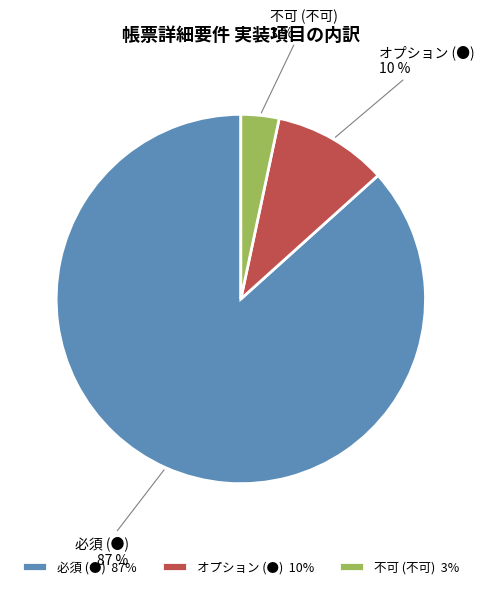

Count the number of slices in the pie.

3